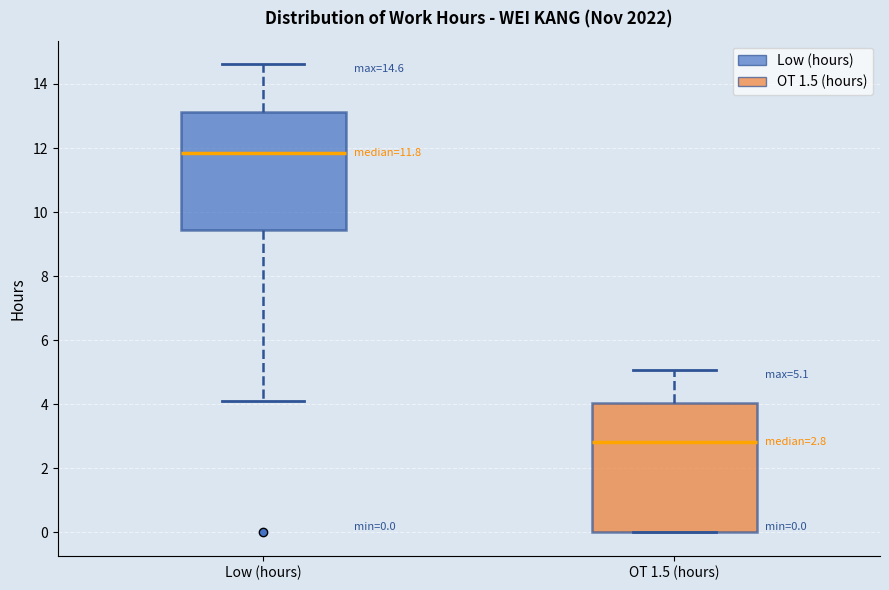

Which box's median line is the lowest?

OT 1.5 (hours)